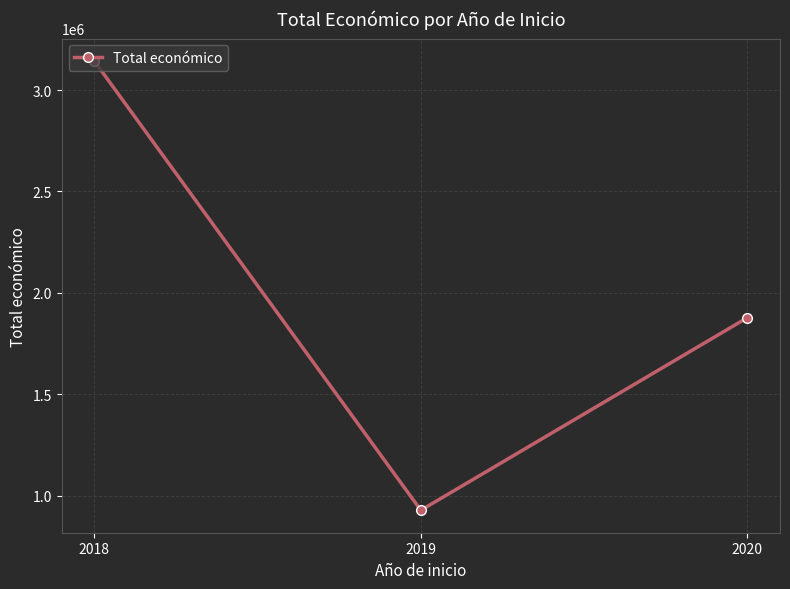

What is the ratio of the value at 2020 to the value at 2019?

2.0